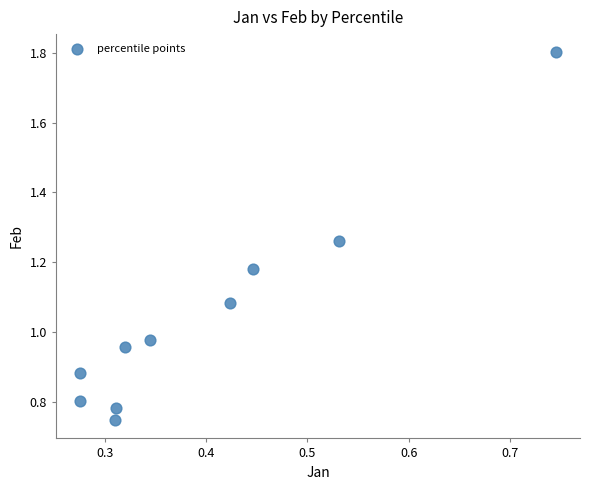

What is the average X value?

0.4